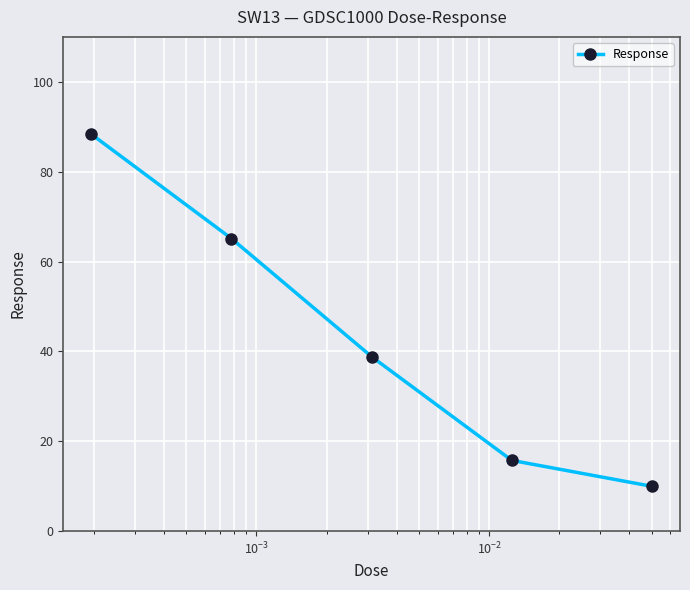

What is the difference between the maximum and minimum values?

78.4